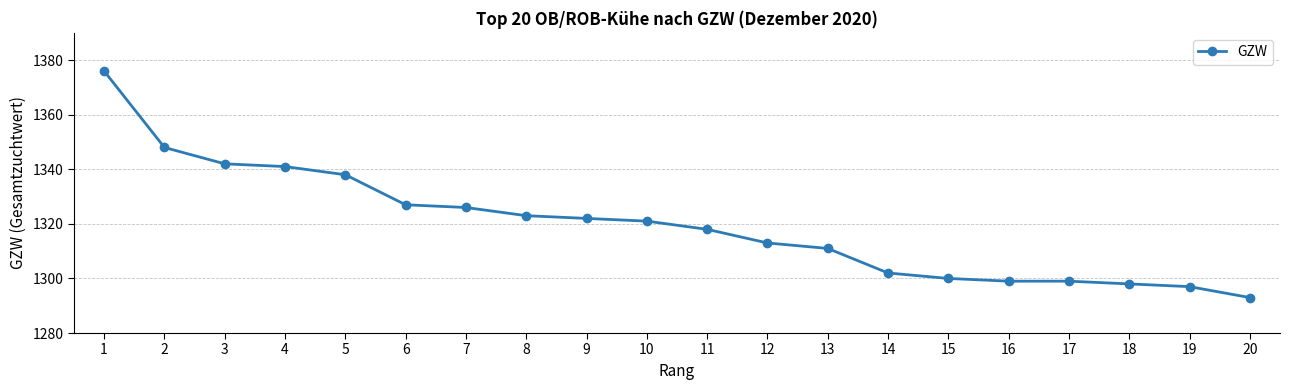

Which category has the highest value across all series?

1